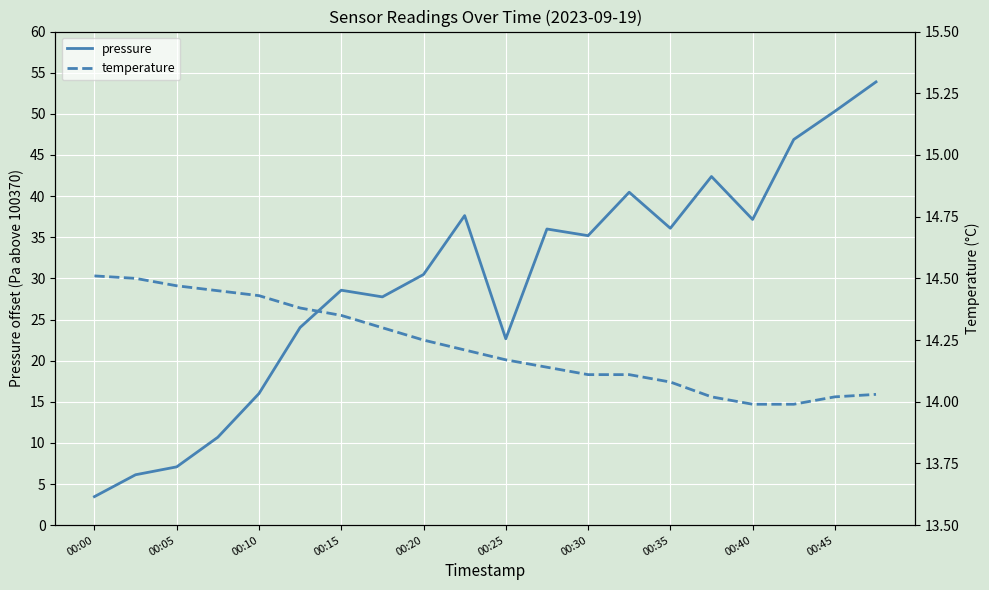

At which category does the chart reach its minimum across all series?

00:00